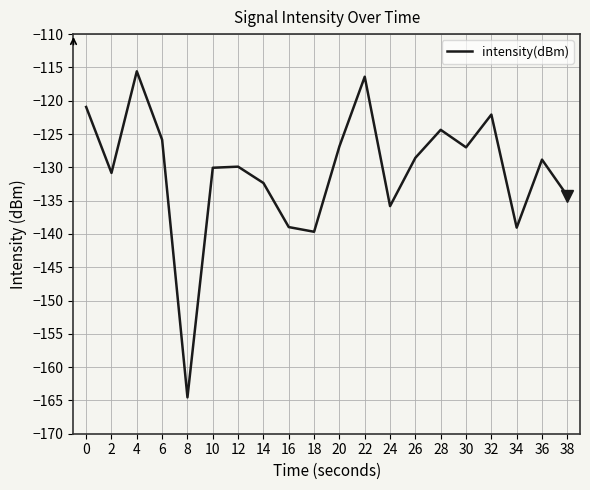

The chart shows a value of -135.8 at 24. True or false?

True